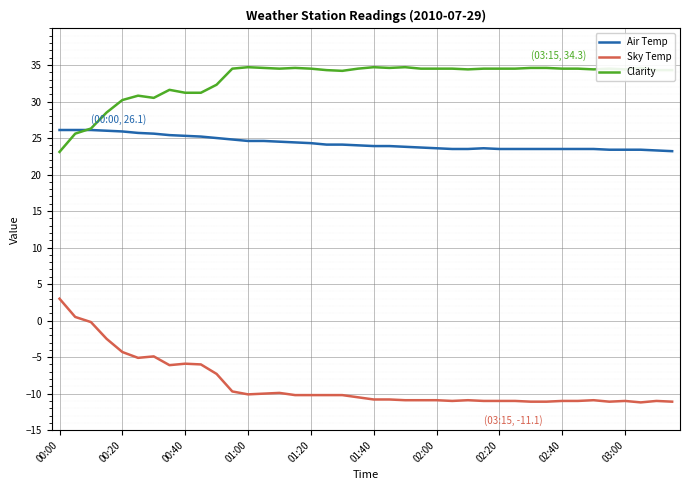

True or false: Sky Temp and Air Temp cross at least once.

False